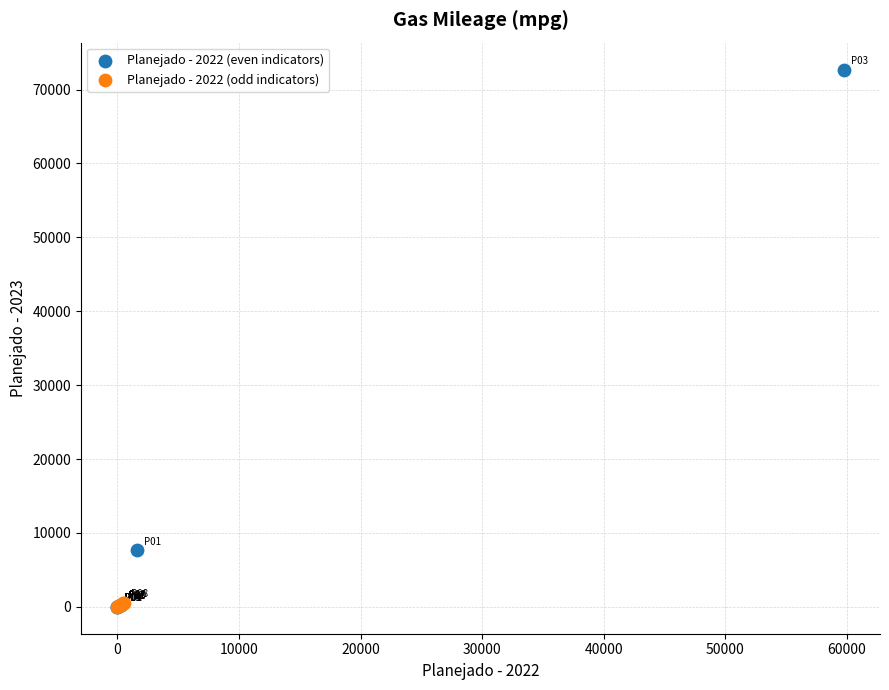

Which series reaches the maximum Y coordinate?

Planejado - 2022 (even indicators)